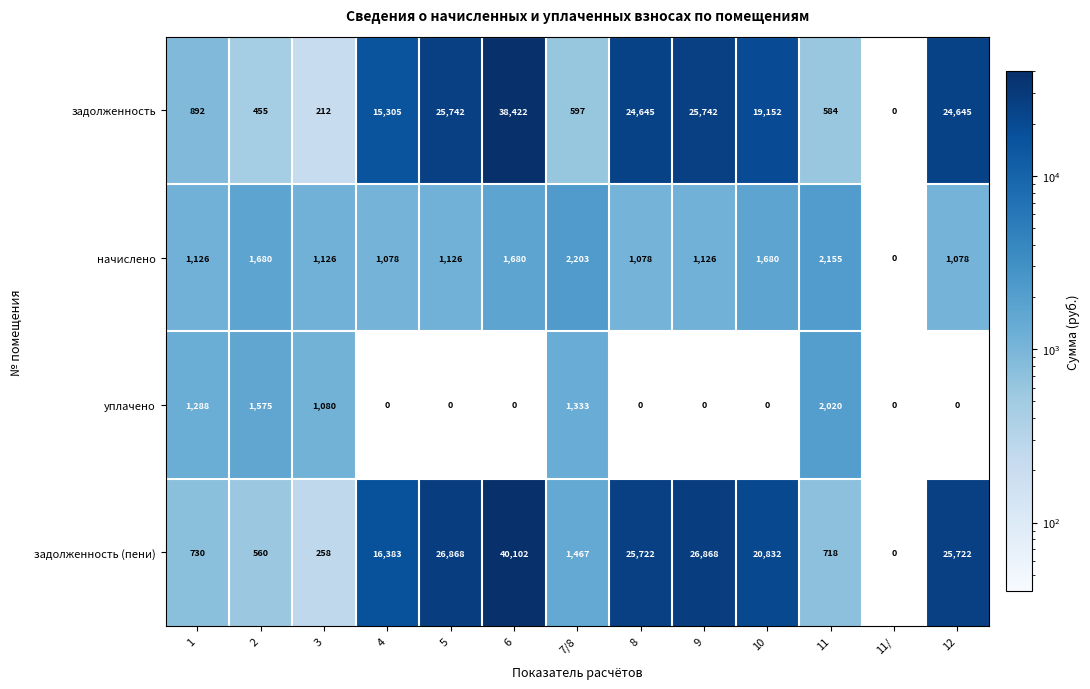

Is it true that задолженность (пени) equals 718 at 11?

True